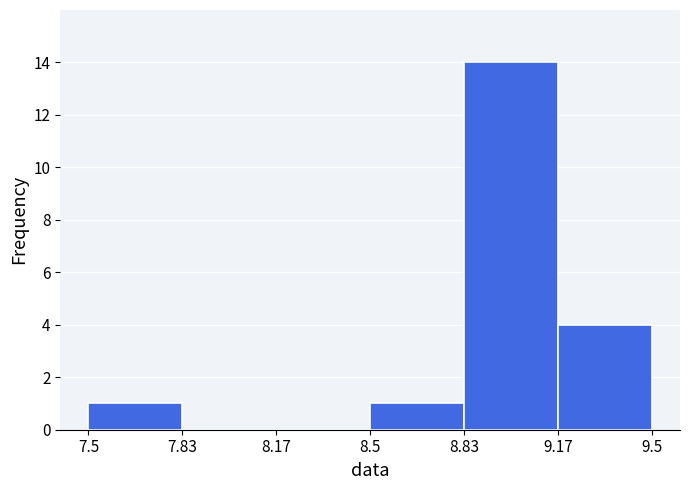

Which range on the x-axis has the tallest bar?

8.83 to 9.17